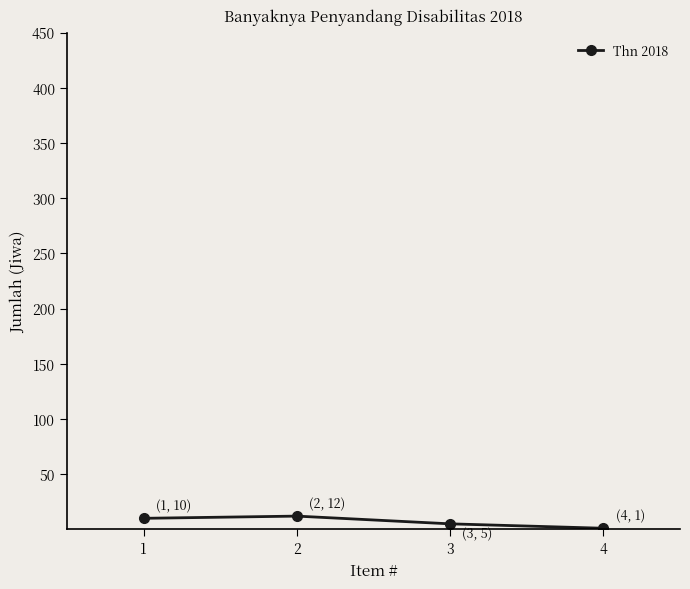

True or false: there are more than 2 points higher than both neighbors.

False